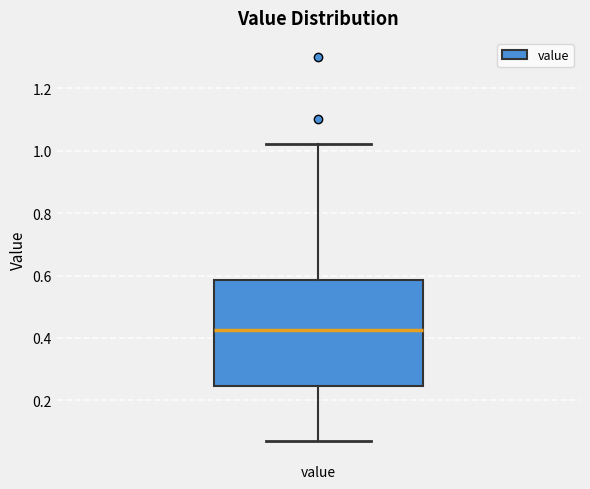

Transcribe this box plot: give where the median line is, the range the box spans, and where the two whiskers end, as read against the y-axis. The values are not printed on the chart, so give them approximately, as read against the axis.

median 0.42, box 0.24 to 0.58, whiskers 0.08 to 1.02